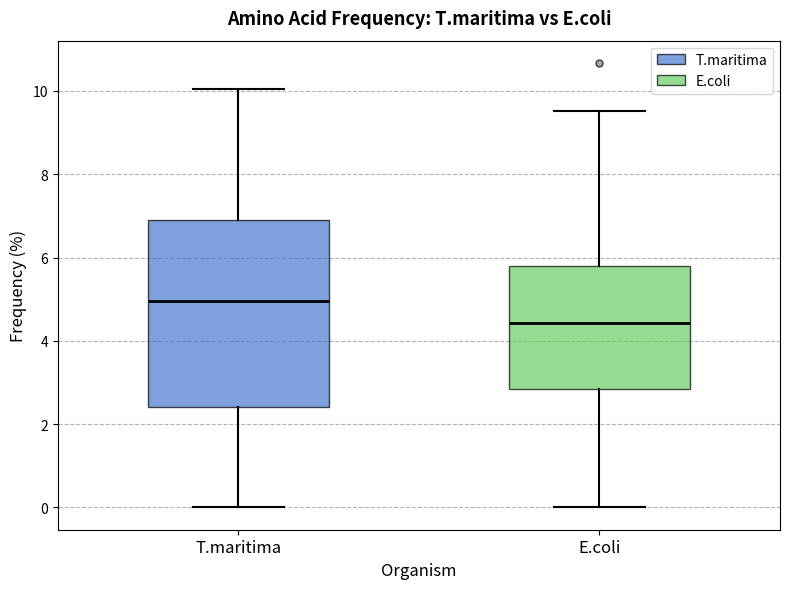

Where is the lower edge of the box for E.coli on the y-axis? The values are not printed on the chart, so give them approximately, as read against the axis.

2.8